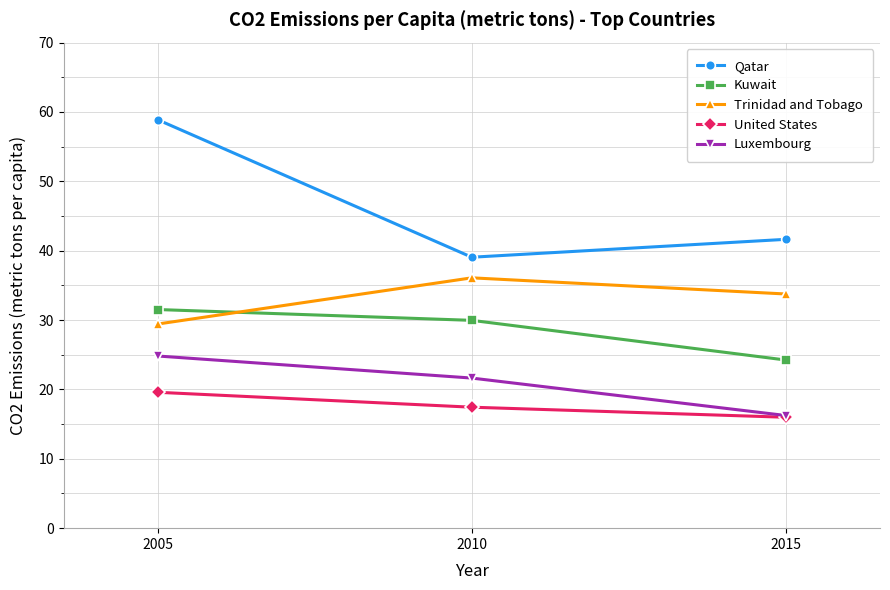

What is the spread (max minus min) of values at 2010?

21.6